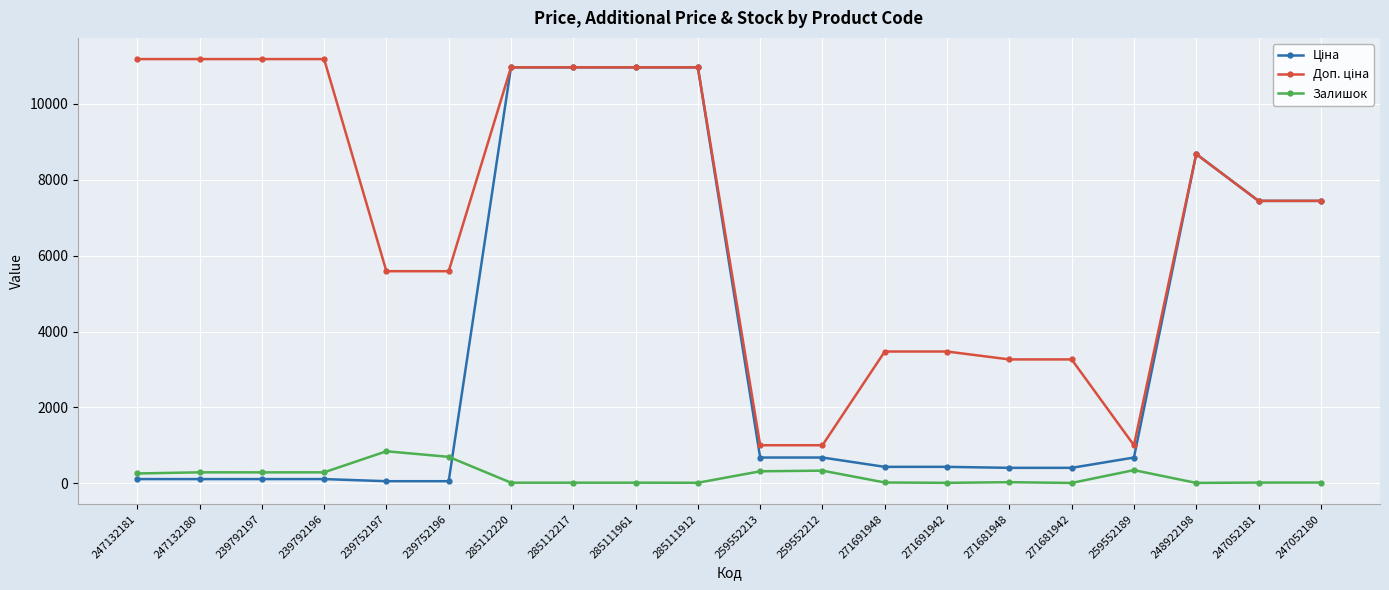

Is it true that Залишок equals 11.0 at 248922198?

True